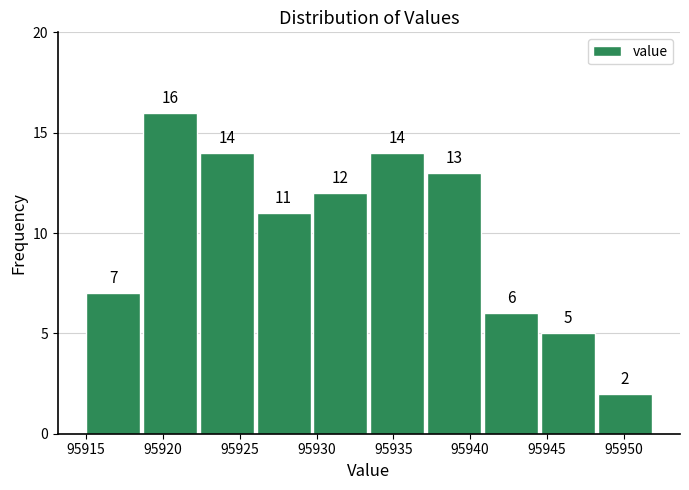

Over which range of the x-axis is the bar tallest?

95918.7 to 95922.4